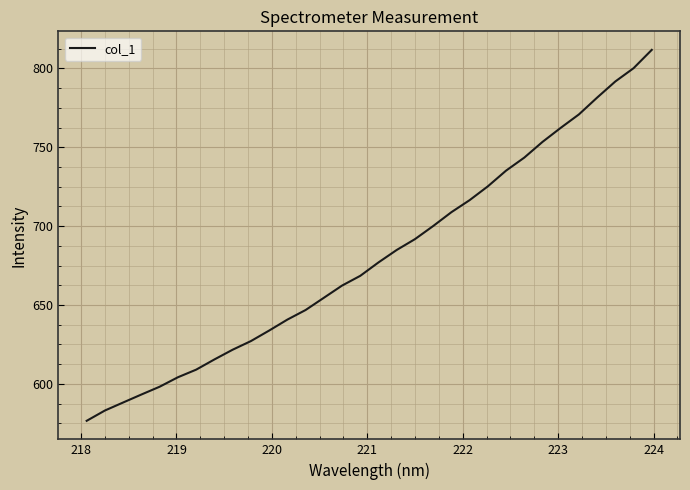

Does the chart have visible grid lines?

Yes